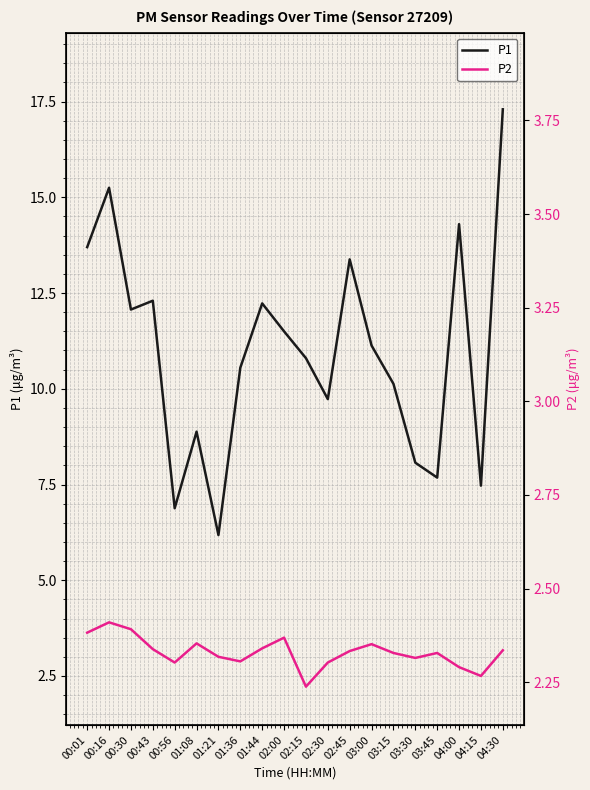

True or false: P2 and P1 intersect in this chart.

False